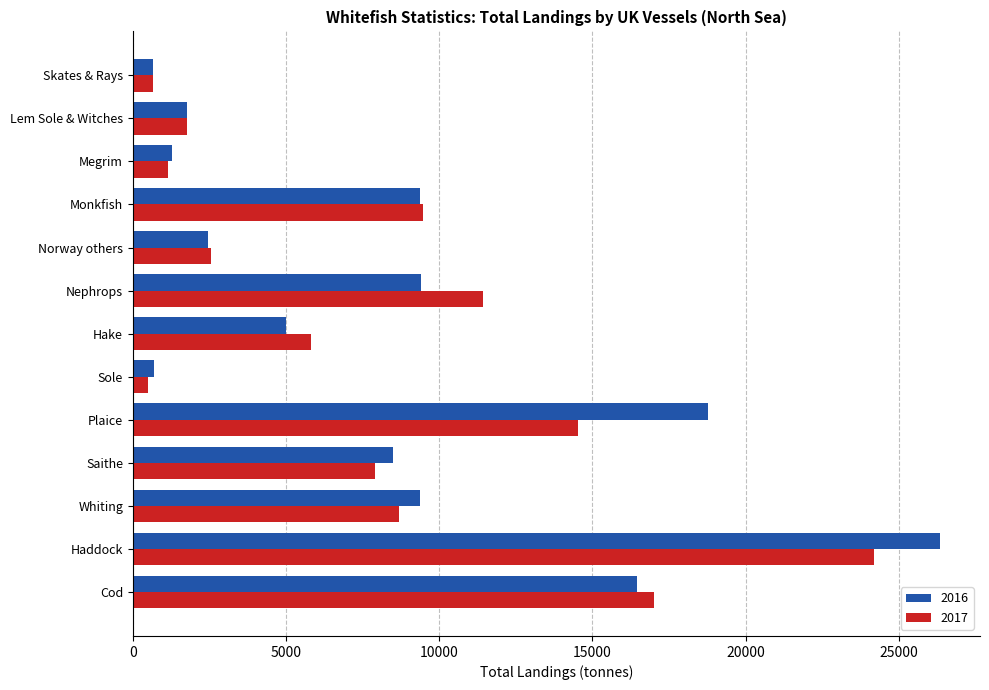

What is the difference between the maximum and minimum values in the 2016 series?

25669.5